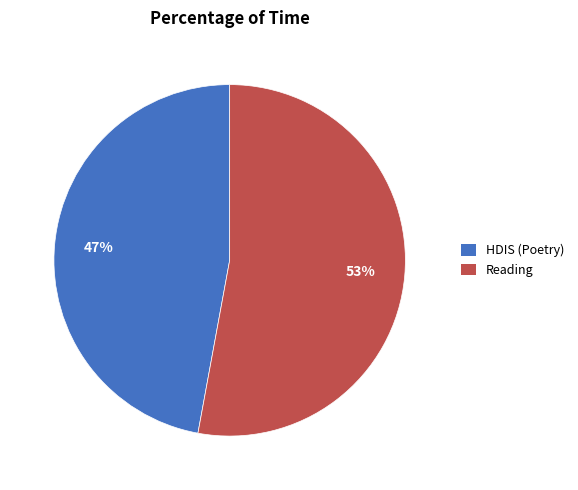

True or false: HDIS (Poetry) accounts for 47% of the total.

True